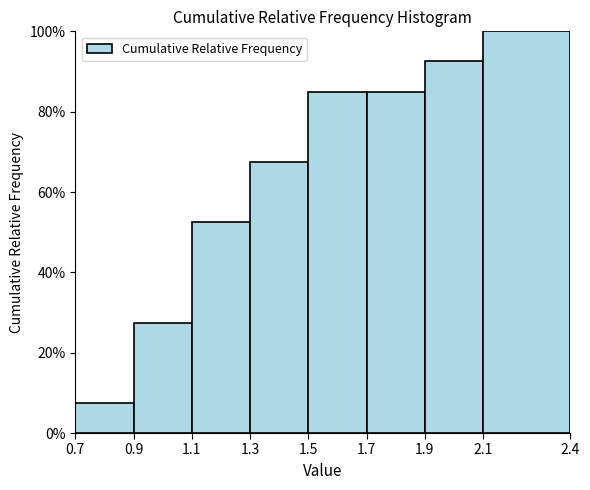

Which range on the x-axis has the tallest bar?

2.1 to 2.4